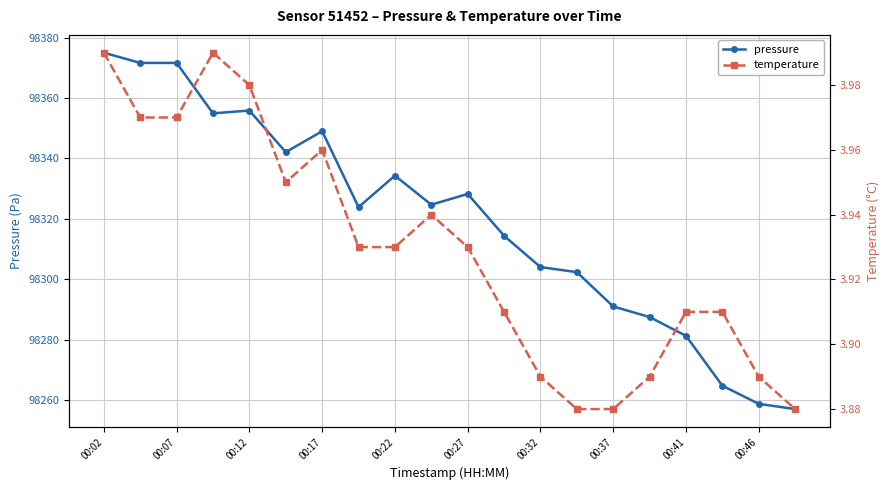

True or false: pressure has more than 2 interior local peaks.

True